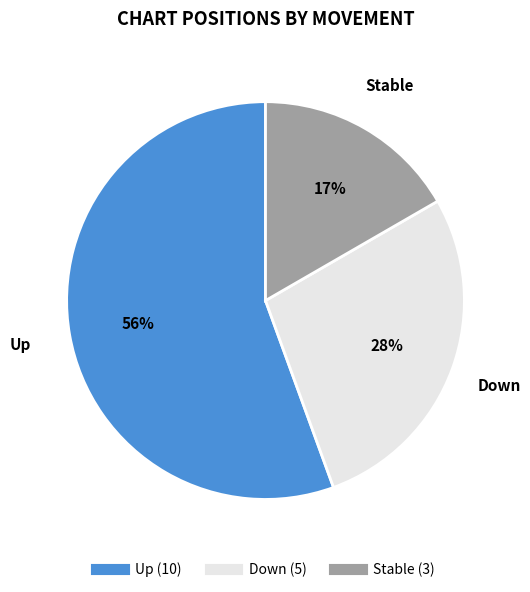

Is there any slice that represents more than half of the pie?

Yes